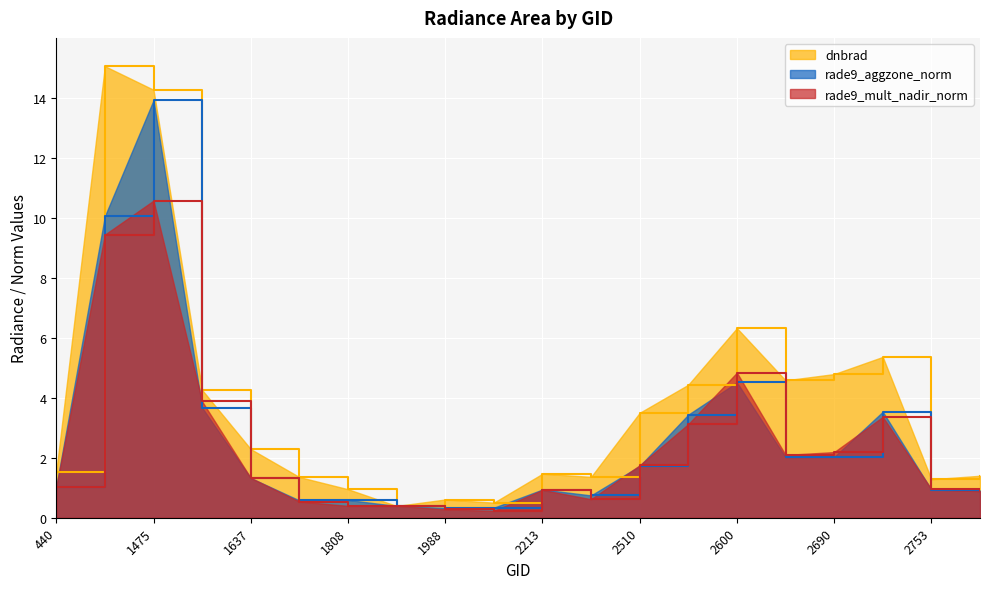

Between 1637 and 2690, which series saw the biggest shift?

dnbrad